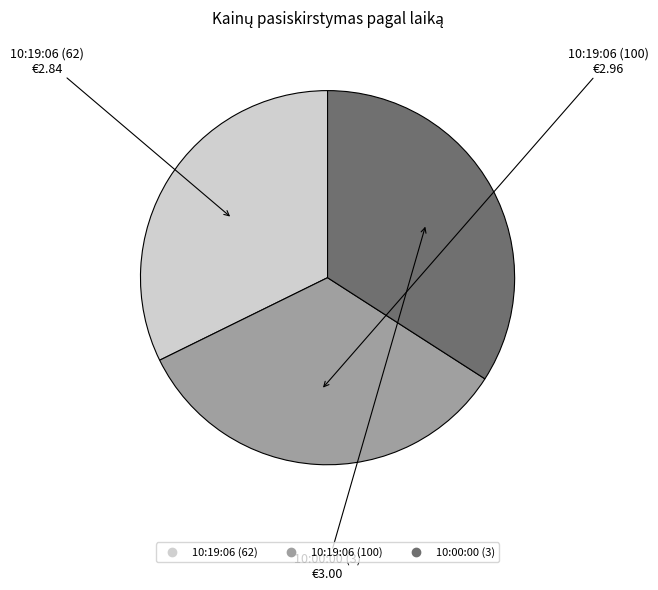

Count the number of slices in the pie.

3